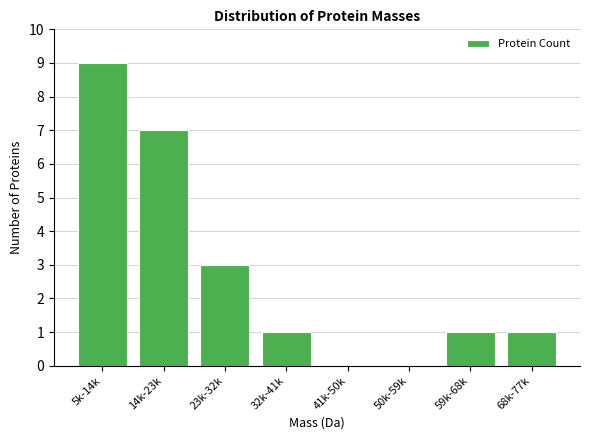

Reading left to right, extract all data points from this chart.

5k-14k=9	14k-23k=7	23k-32k=3	32k-41k=1	41k-50k=0	50k-59k=0	59k-68k=1	68k-77k=1